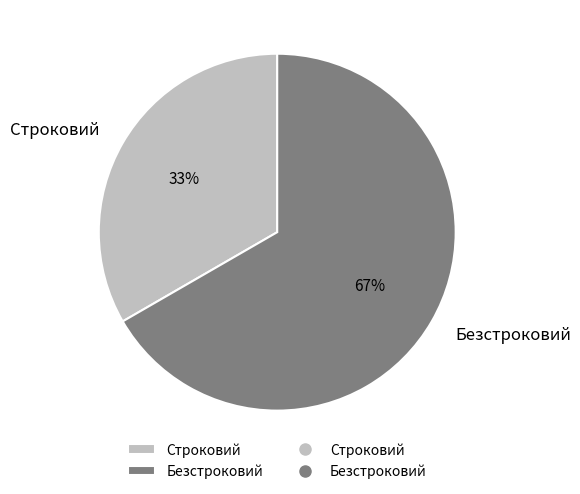

What is the majority slice?

Безстроковий